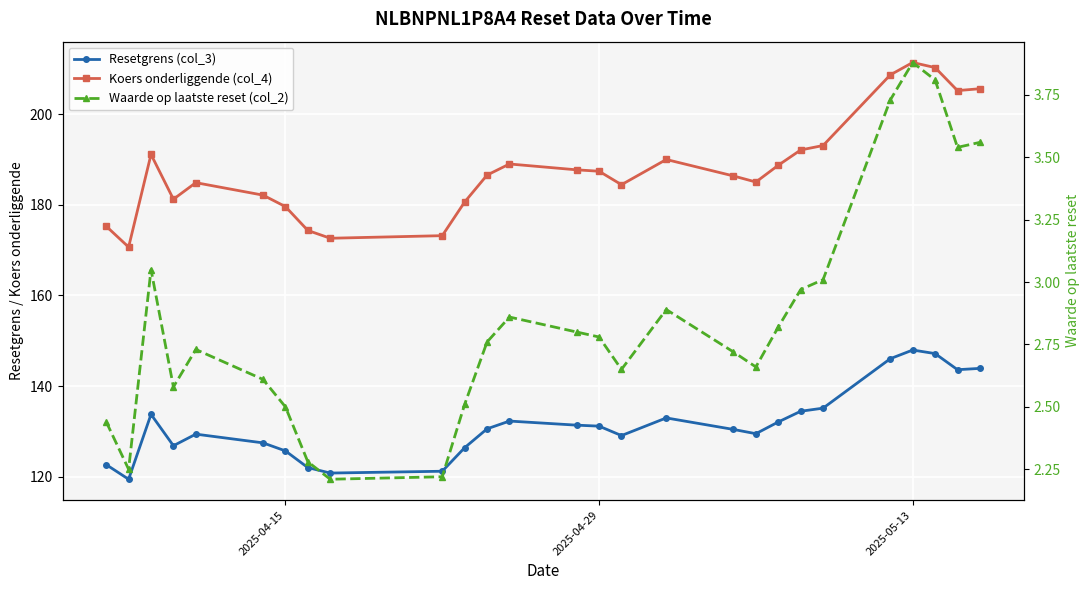

What are all the series names shown in the legend?

Resetgrens (col_3), Koers onderliggende (col_4), Waarde op laatste reset (col_2)